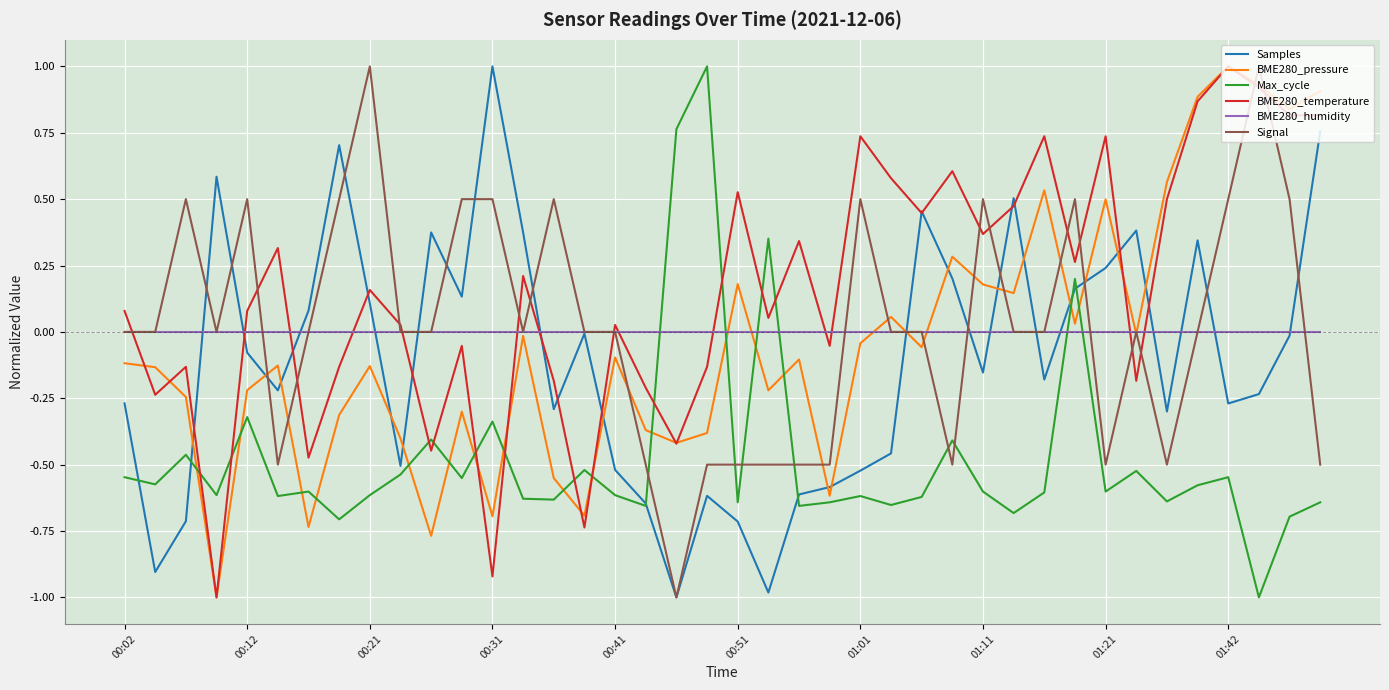

What is the greatest value displayed?

1.0